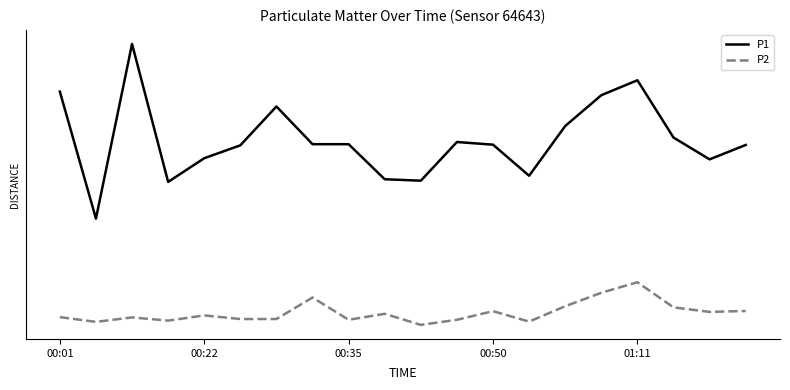

Does the chart have visible grid lines?

No